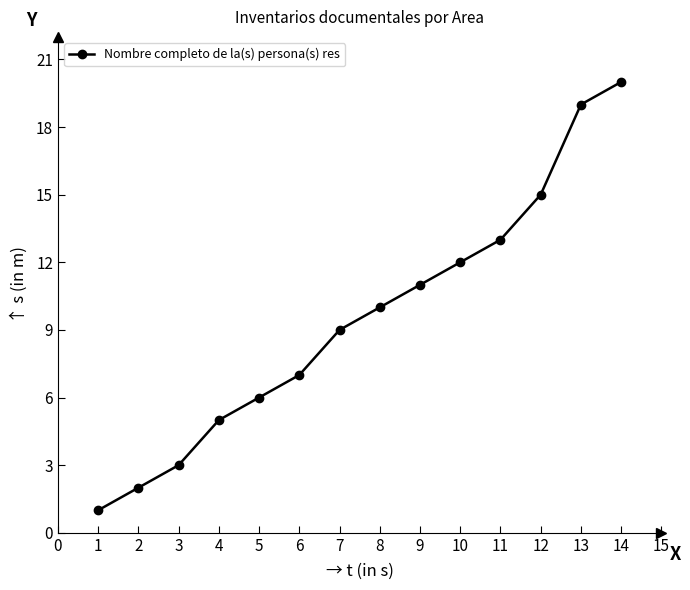

List the labels in order of value, largest first.

14, 13, 12, 11, 10, 9, 8, 7, 6, 5, 4, 3, 2, 1